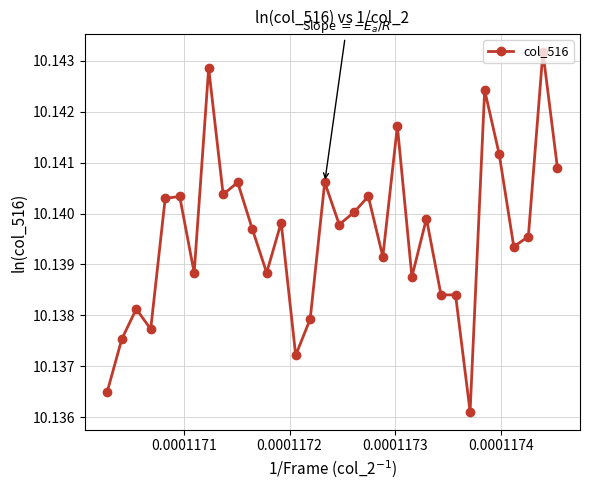

What is the average value?

10.1